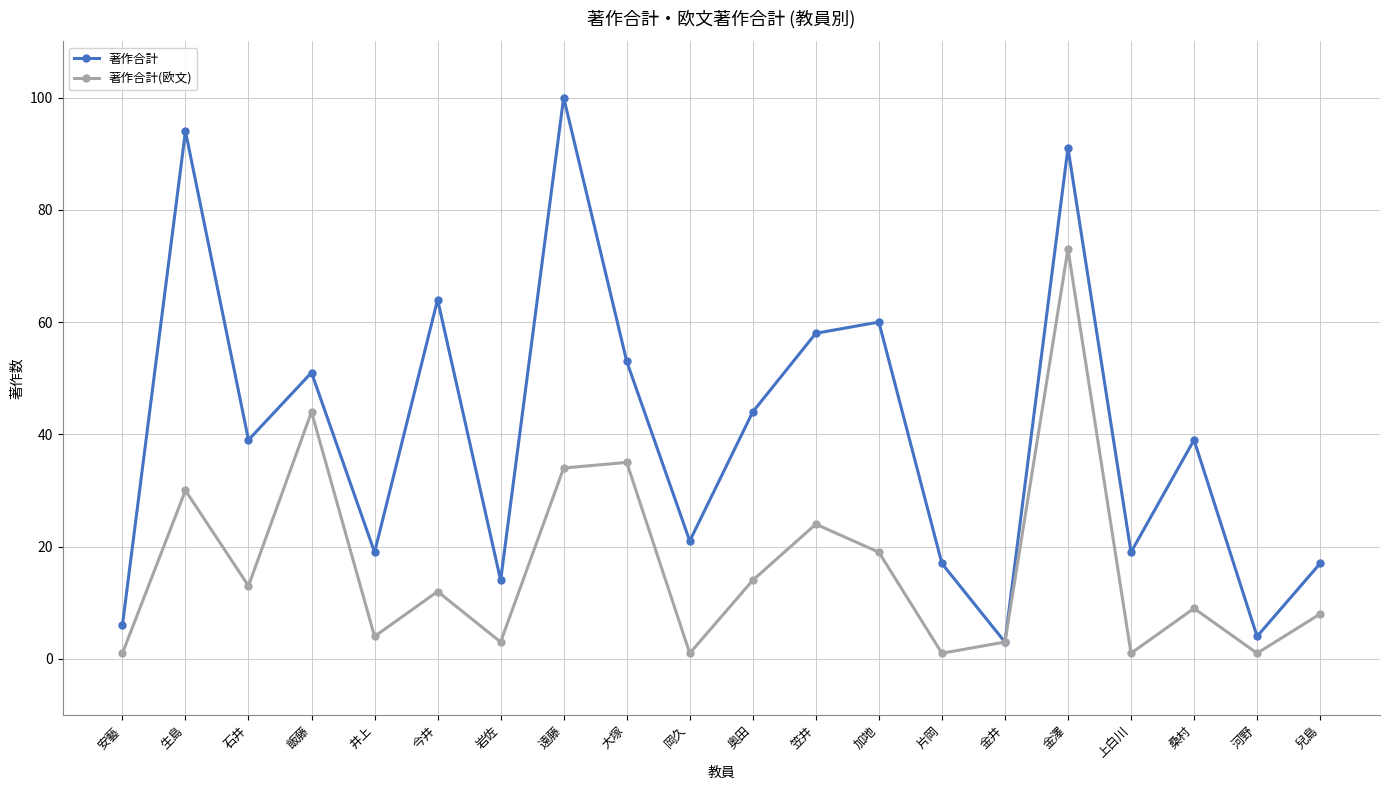

How many data points does each series have?

20